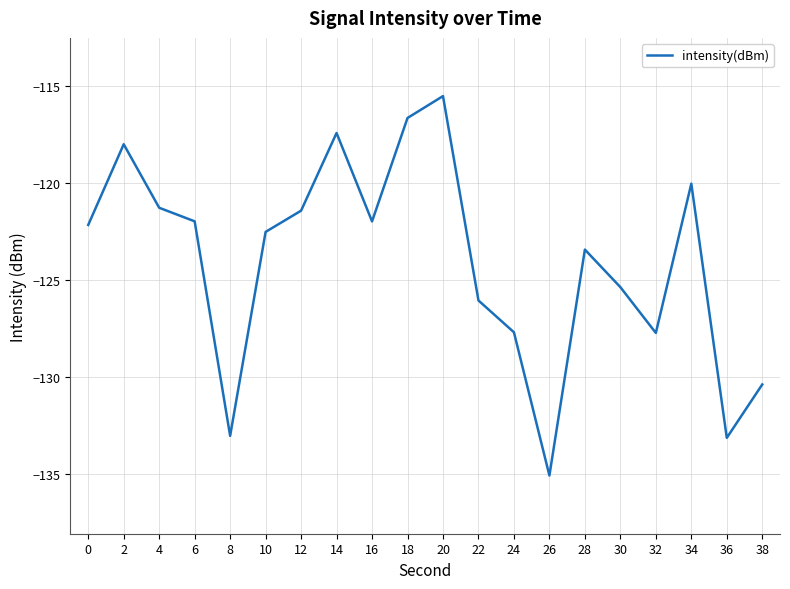

The value at 12 is -66.9. True or false?

False